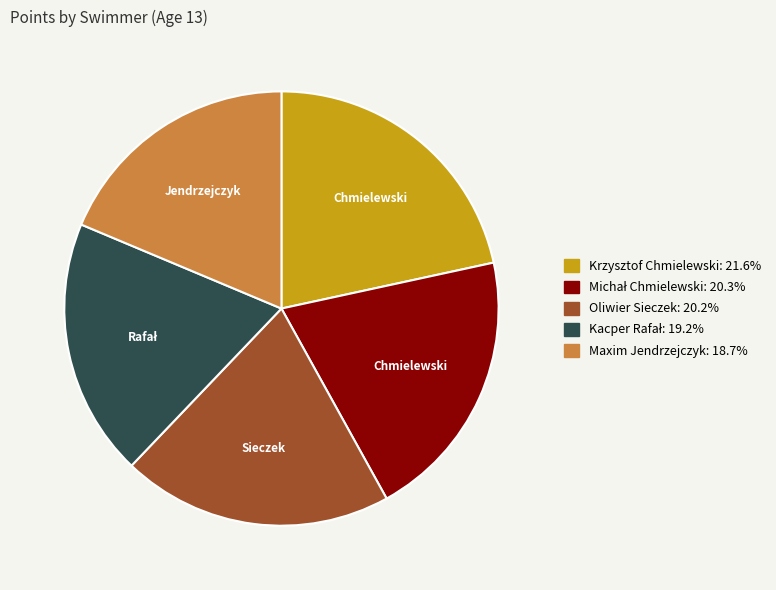

The Oliwier Sieczek slice represents 13% of the pie. True or false?

False